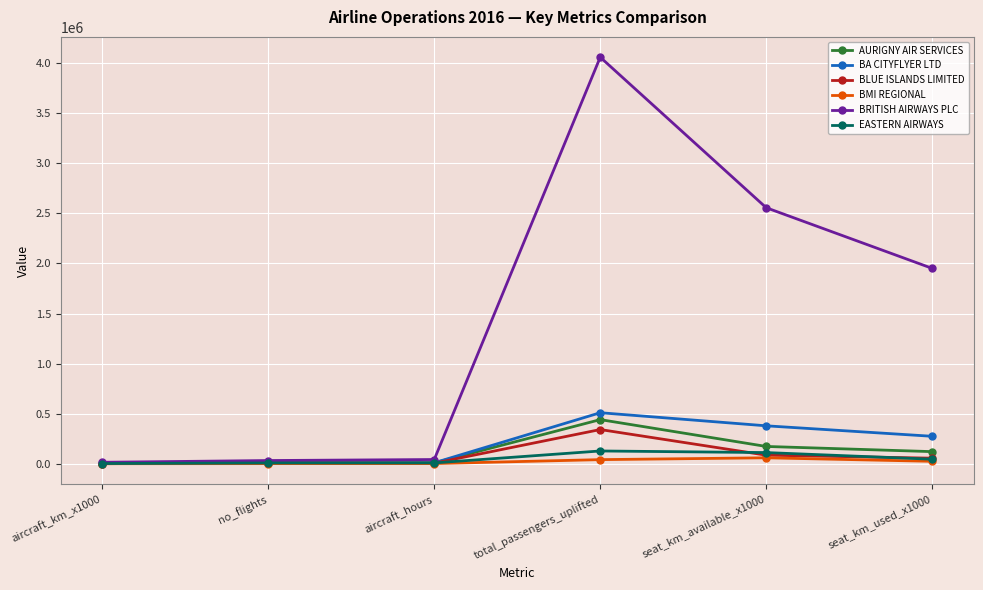

Which series has the widest spread of values?

BRITISH AIRWAYS PLC